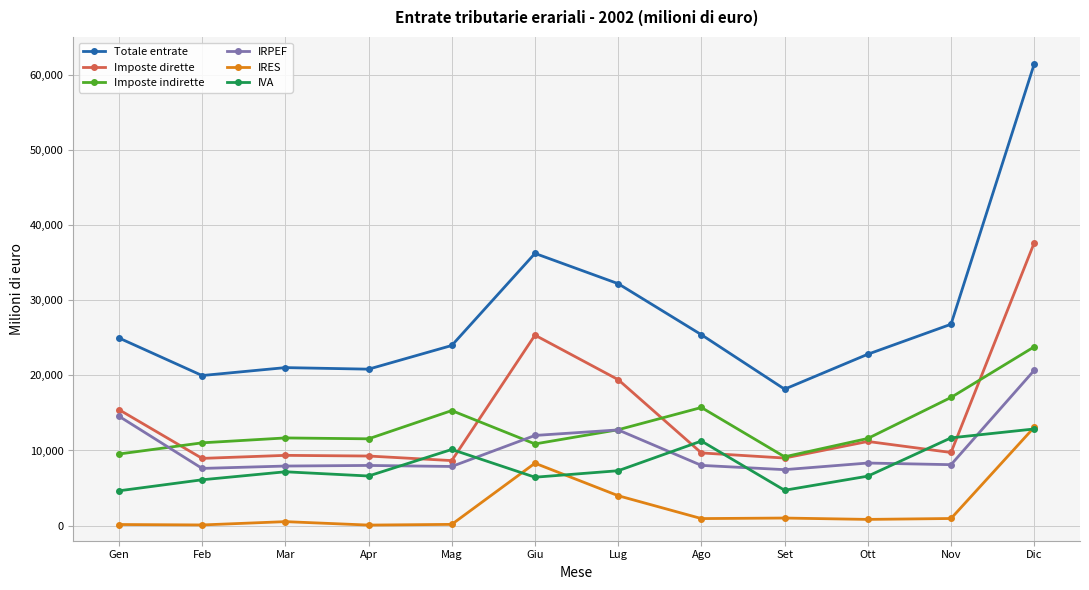

Is this an area chart (filled region under the line)?

No